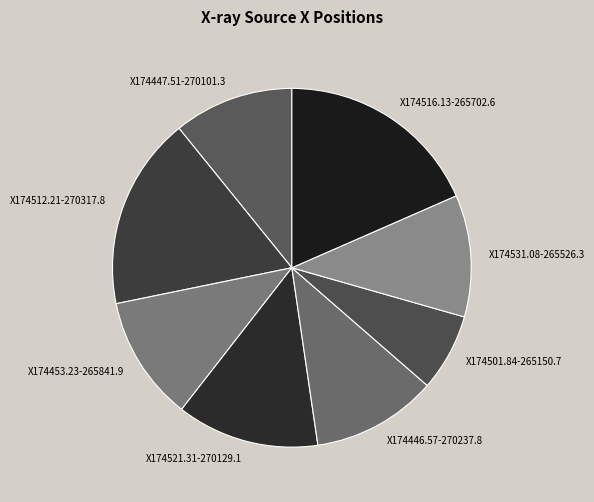

What is the smallest slice in the pie chart?

X174501.84-265150.7